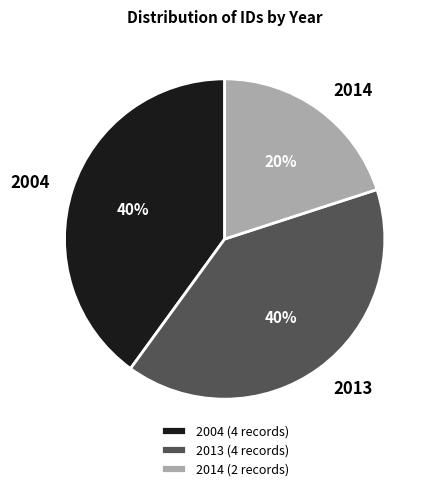

The 2014 slice represents 20% of the pie. True or false?

True